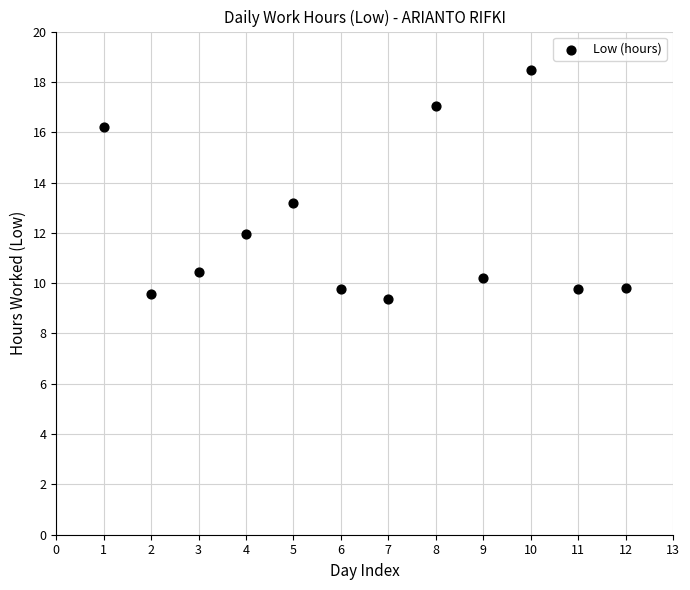

What is the range of Y values (max minus min)?

9.1